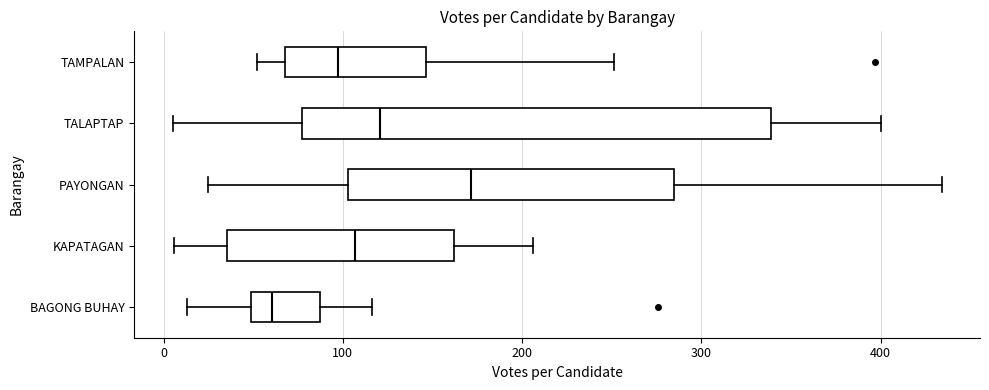

Which box's median line is the furthest to the left?

BAGONG BUHAY